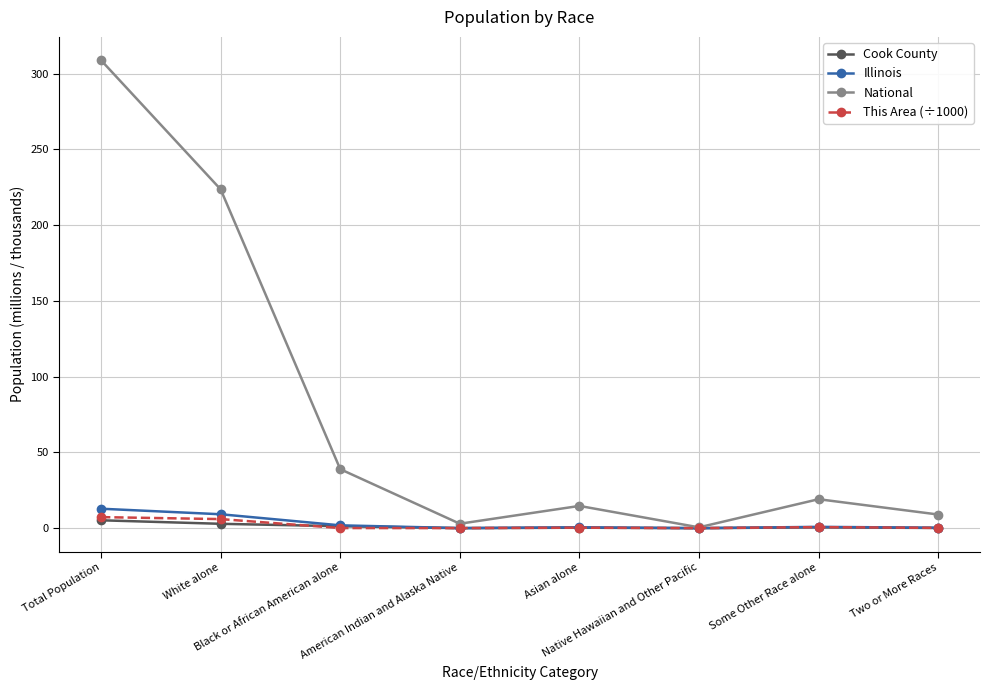

What is the highest value of the This Area (÷1000) series?

7.3